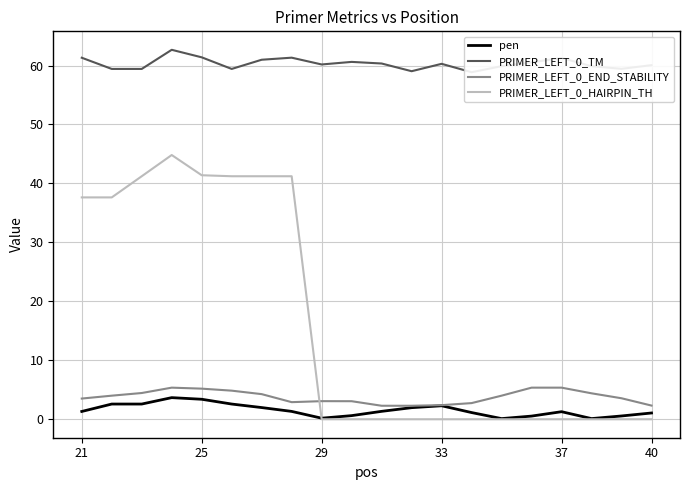

After their last crossing, which series has the higher values: PRIMER_LEFT_0_HAIRPIN_TH or PRIMER_LEFT_0_END_STABILITY?

PRIMER_LEFT_0_END_STABILITY